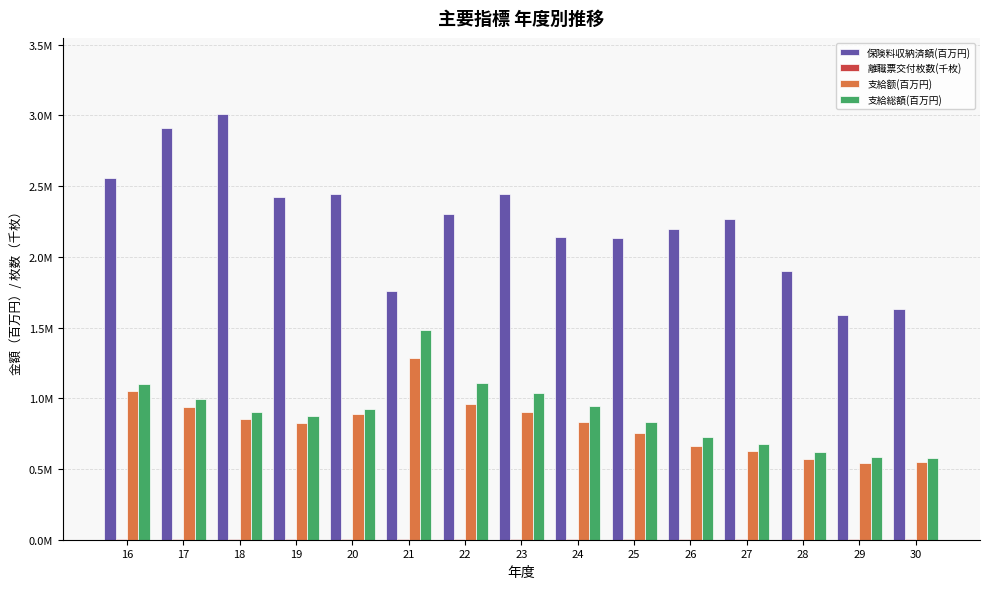

Between 28 and 29, which series saw the biggest shift?

保険料収納済額(百万円)